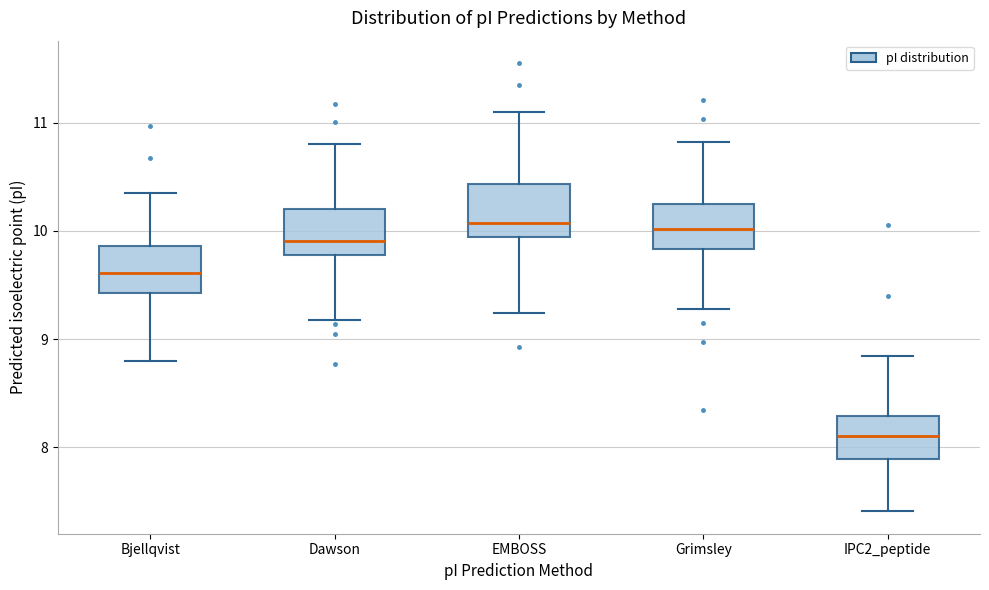

Where is the lower edge of the box for Dawson on the y-axis? The values are not printed on the chart, so give them approximately, as read against the axis.

9.8